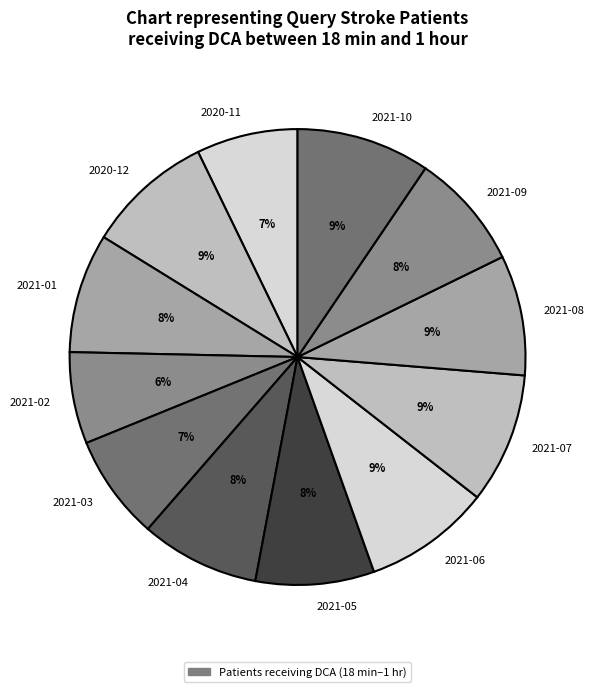

To the nearest percent, what is the average slice percentage?

8%